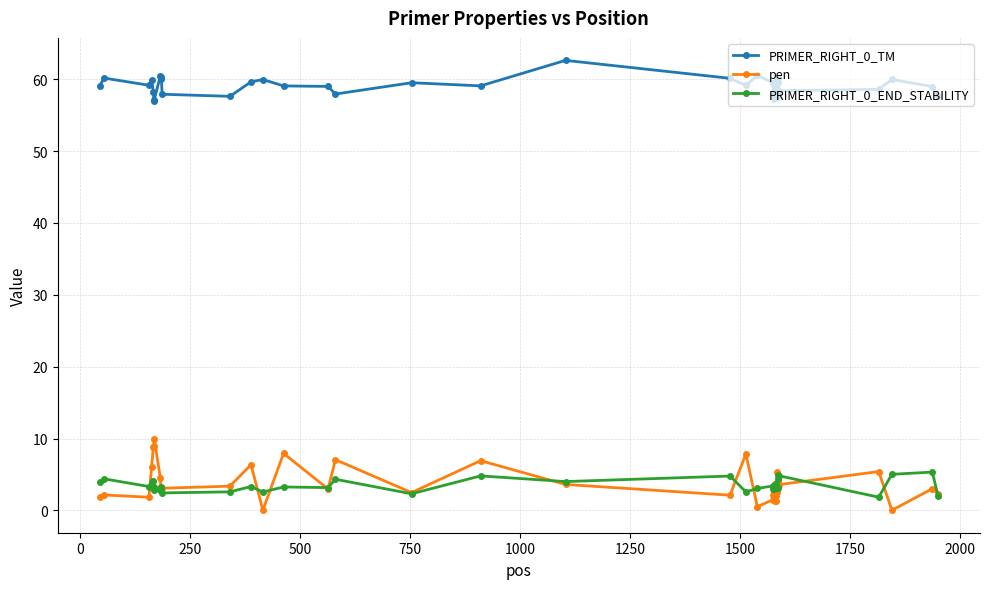

True or false: pen has more than 1 points higher than both neighbors.

True